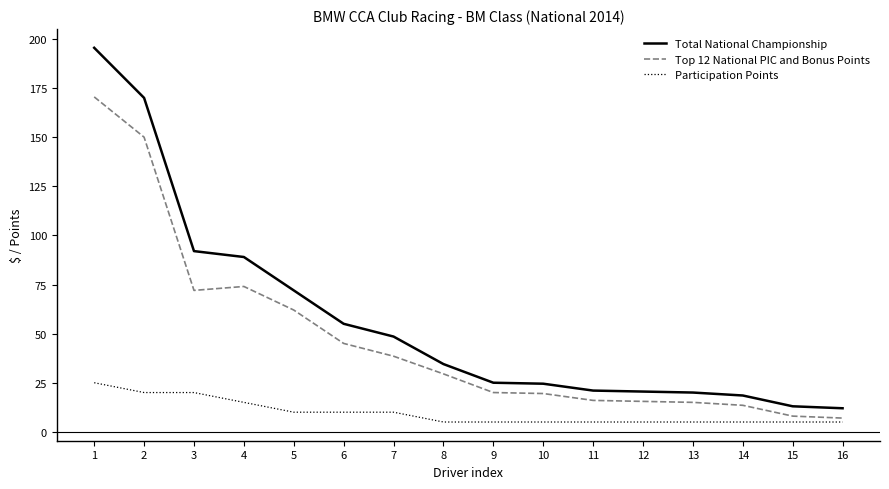

Is this an area chart (filled region under the line)?

No